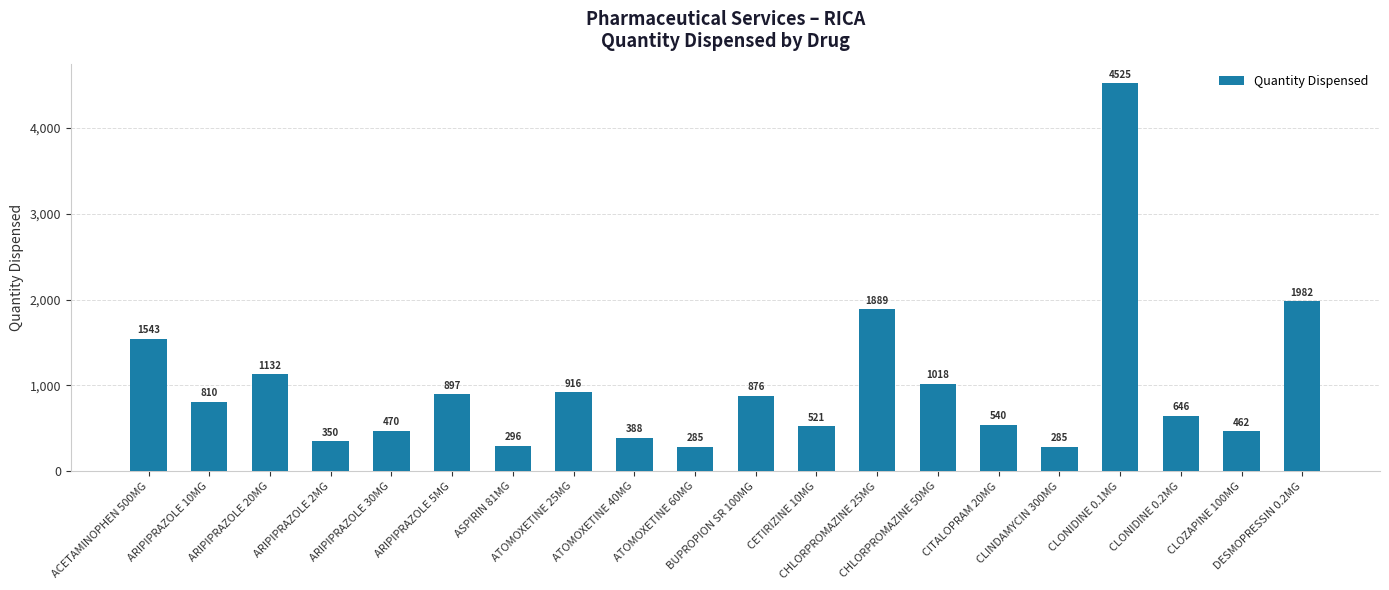

Does the chart contain stacked bars?

No